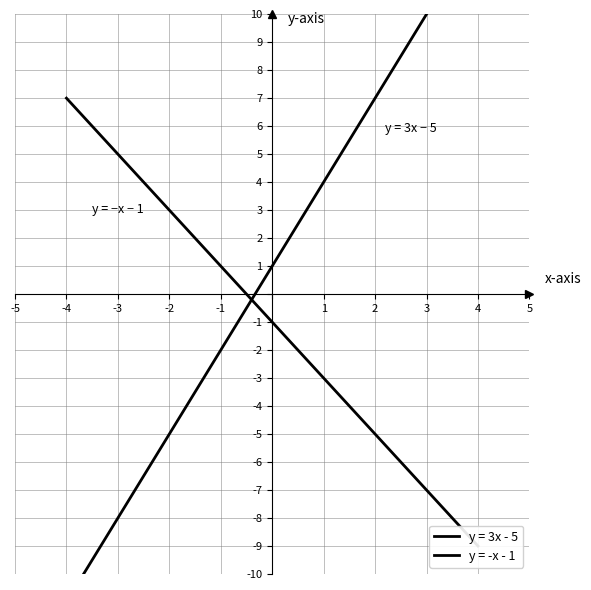

Which label corresponds to the largest value in the chart?

4